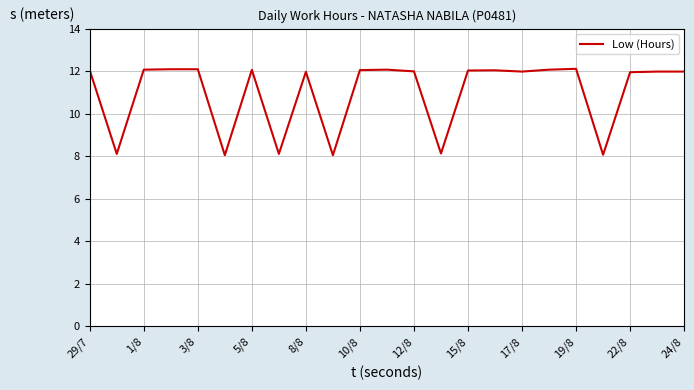

What is the maximum value shown in the chart?

12.1